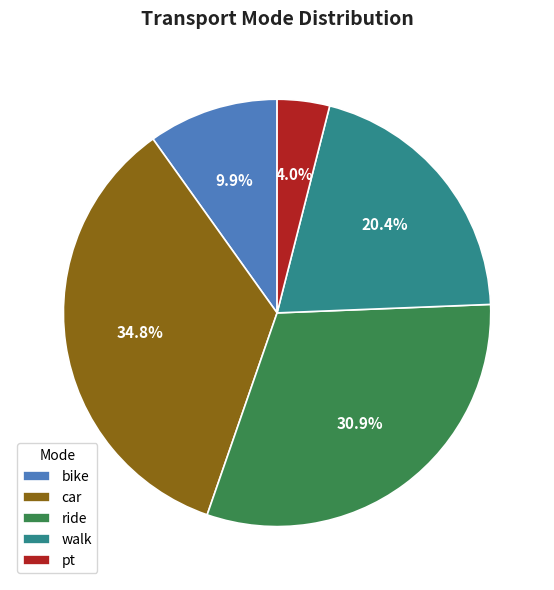

Rank the categories by value from lowest to highest.

pt, bike, walk, ride, car